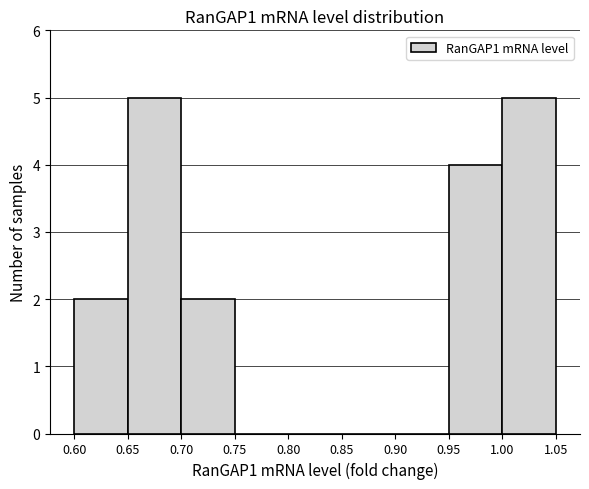

What is the height of the bar covering 0.95 to 1.00 on the x-axis? The values are not printed on the chart, so give them approximately, as read against the axis.

4